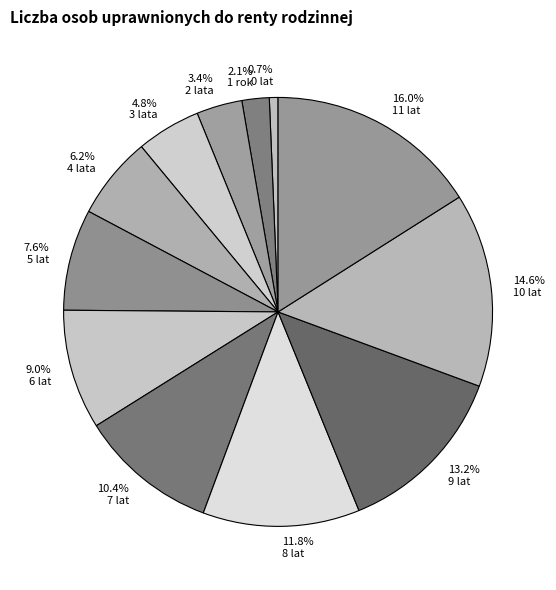

To the nearest percent, what is the combined percentage of 1 rok and 2 lata?

5%